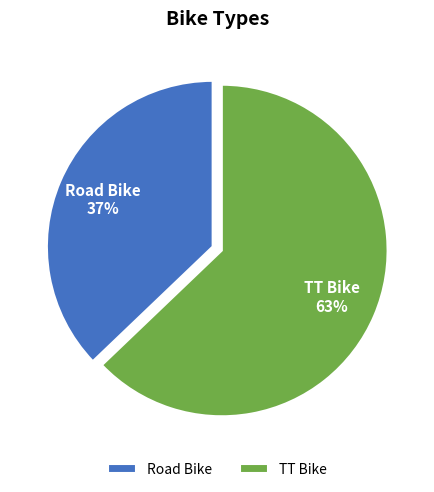

Rank the categories by value from lowest to highest.

Road Bike, TT Bike